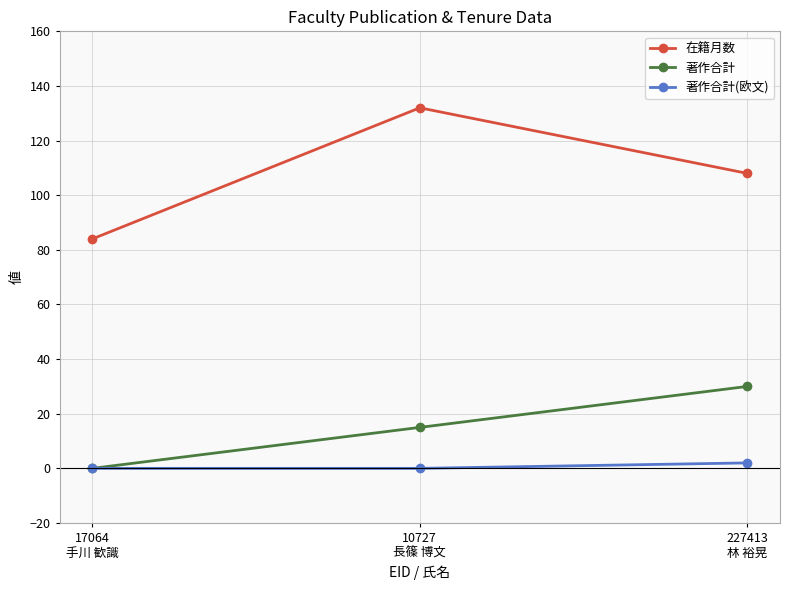

Is it true that 在籍月数 equals 218 at 10727
長篠 博文?

False